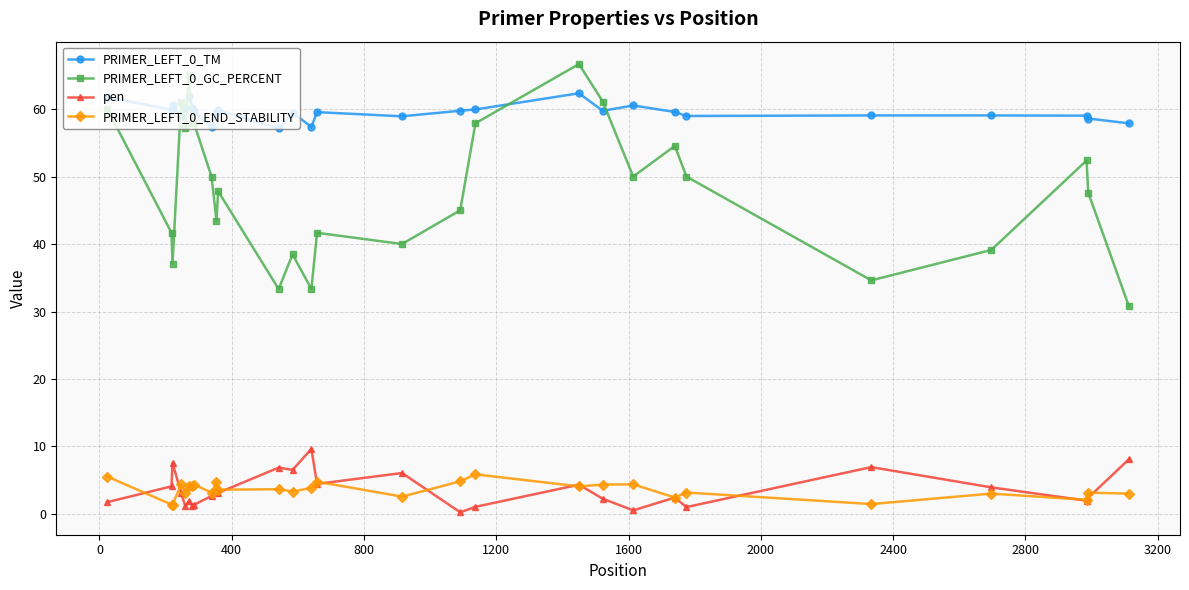

Which series has the largest total across all categories?

PRIMER_LEFT_0_TM